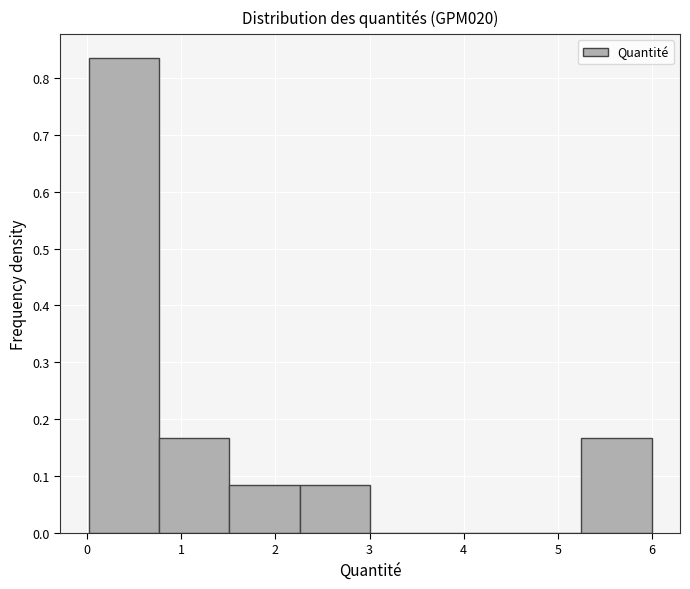

Over which range of the x-axis is the bar tallest?

0.0 to 0.8